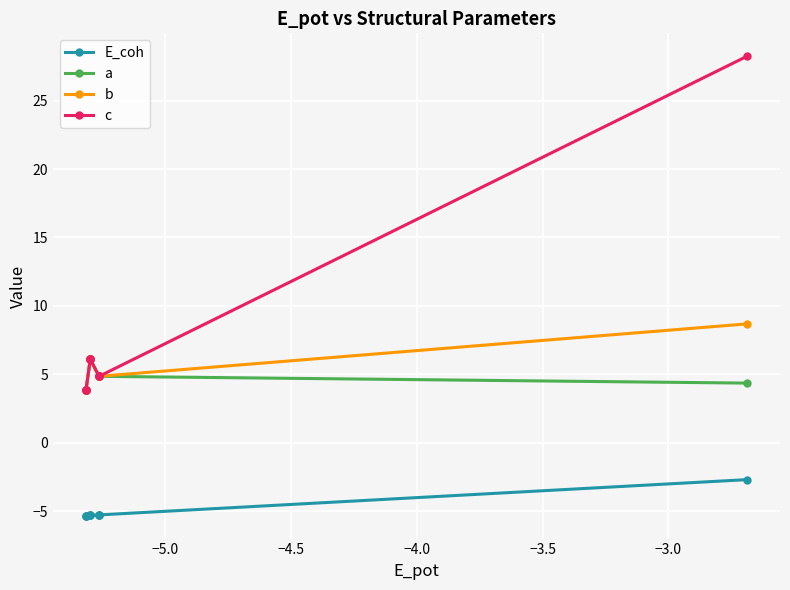

List the series in order of their peak value, highest first.

c, b, a, E_coh